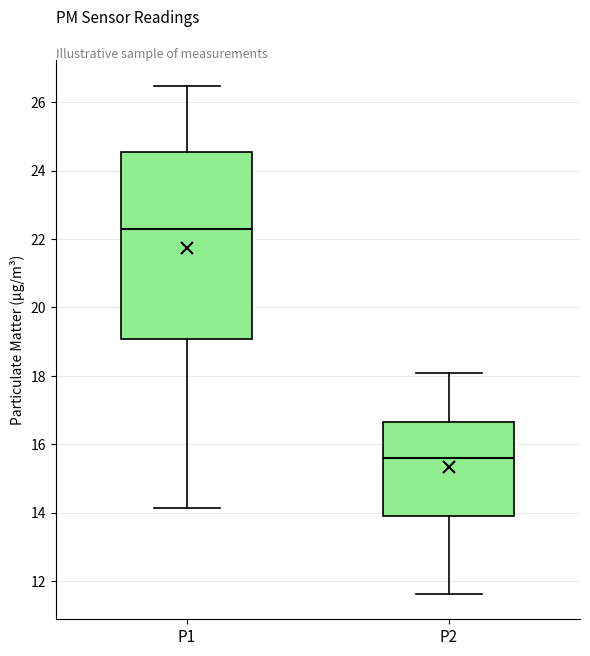

Which box is the tallest, from its lower edge to its upper edge?

P1